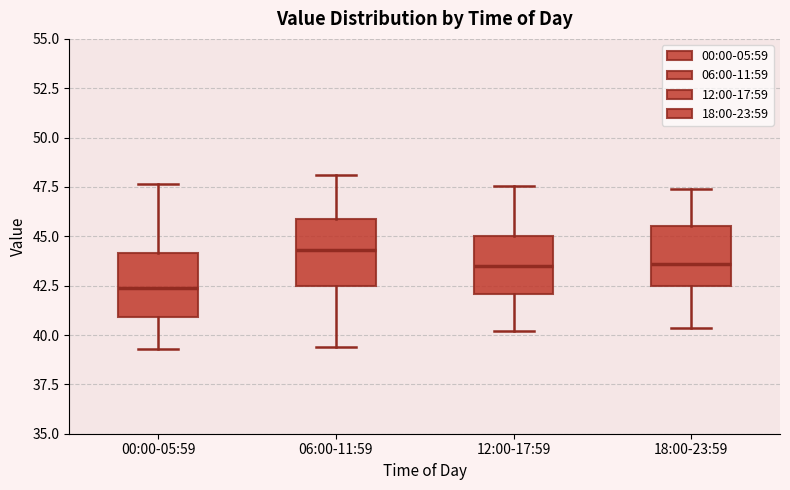

Where does the upper whisker of the box for 18:00-23:59 end on the y-axis? The values are not printed on the chart, so give them approximately, as read against the axis.

47.5